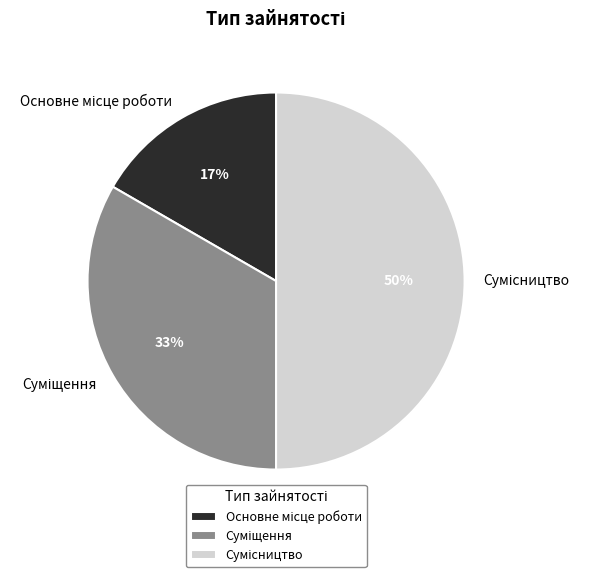

Count the number of slices in the pie.

3